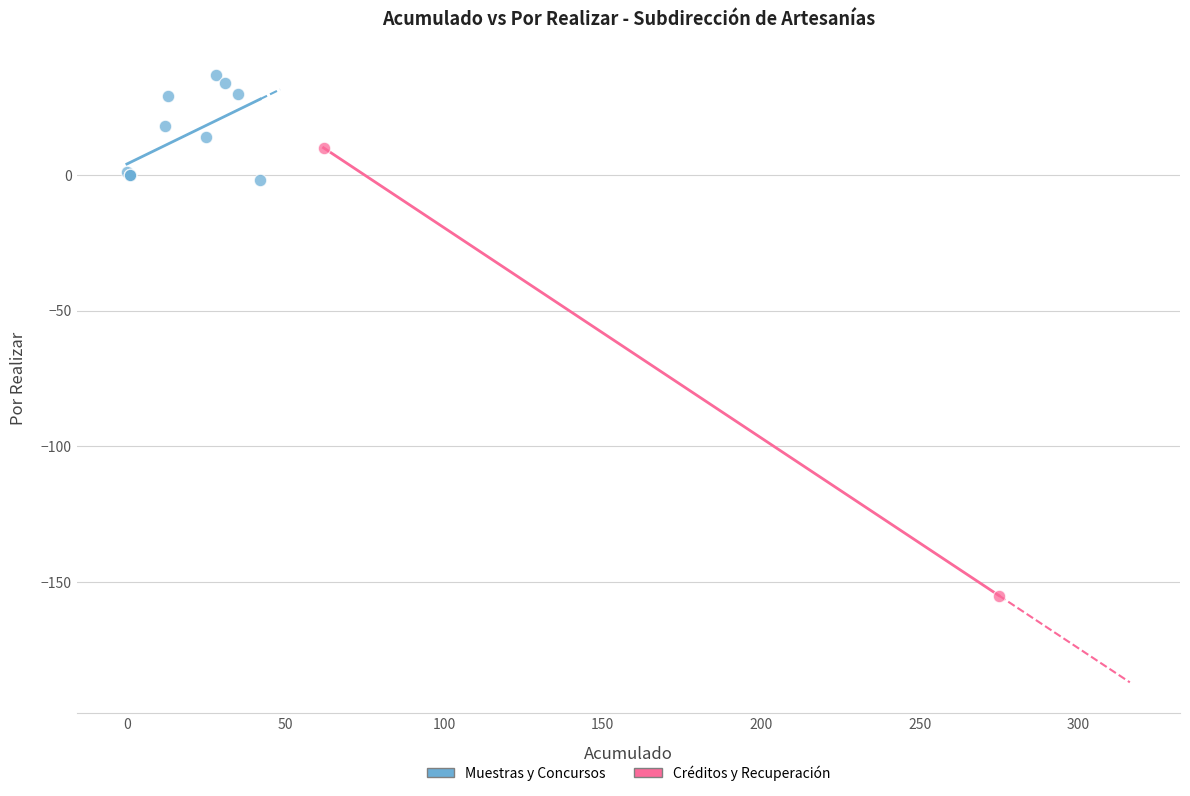

Which series has the widest spread of Y values?

Créditos y Recuperación